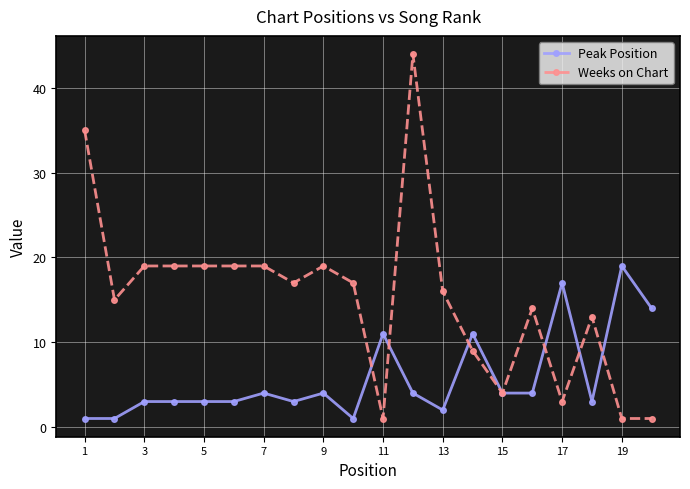

Which series has the widest spread of values?

Weeks on Chart